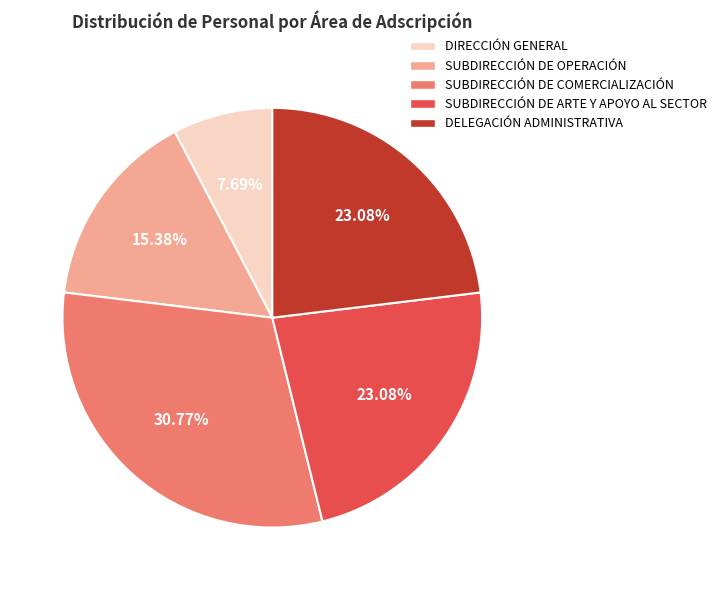

How many slices are in this pie chart?

5